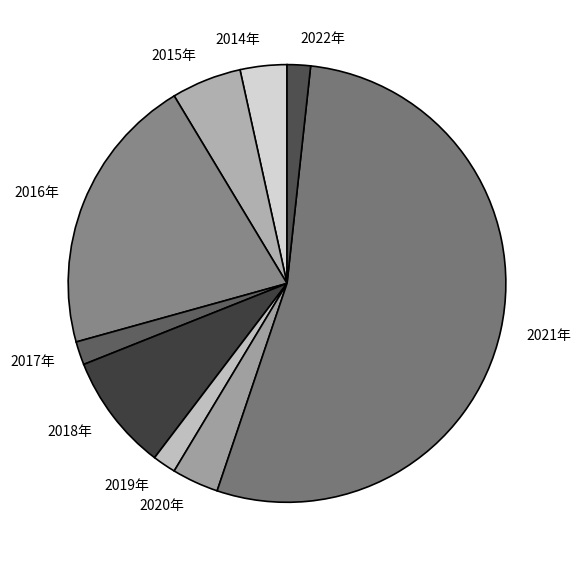

Is the sum of 2019年 and 2017年 greater than half?

No